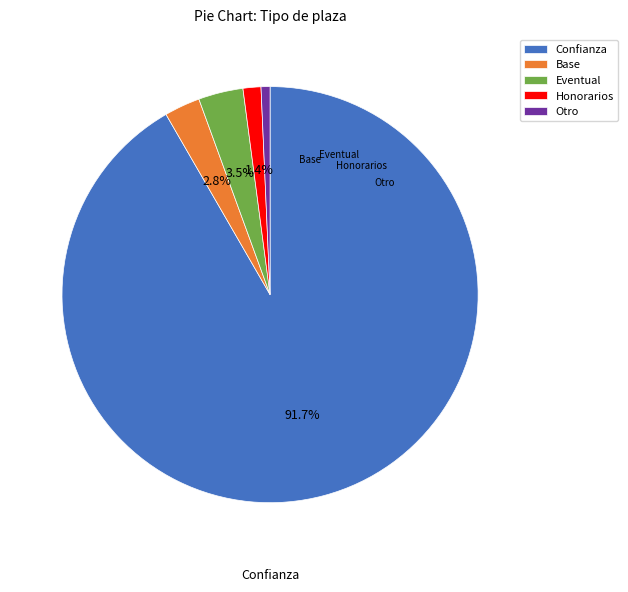

Rank the categories by value from lowest to highest.

Otro, Honorarios, Base, Eventual, Confianza